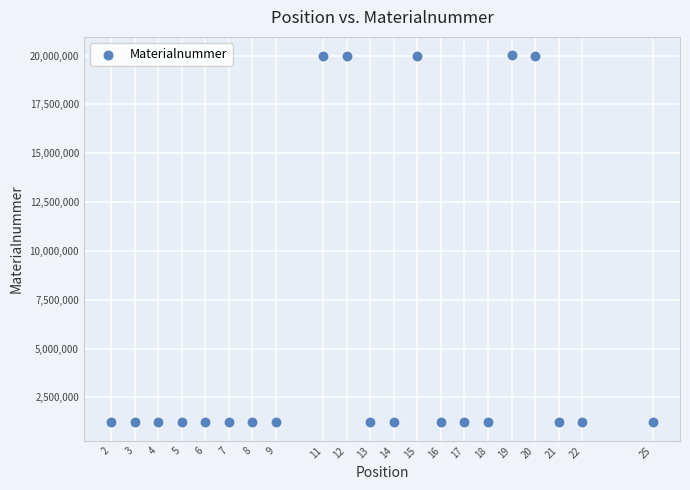

What is the range of Y values (max minus min)?

18795645